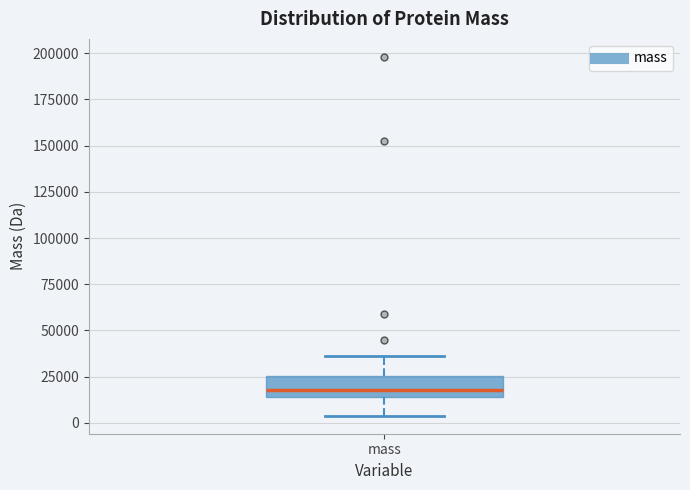

Transcribe this box plot: give where the median line is, the range the box spans, and where the two whiskers end, as read against the y-axis. The values are not printed on the chart, so give them approximately, as read against the axis.

median 20000, box 15000 to 25000, whiskers 5000 to 35000